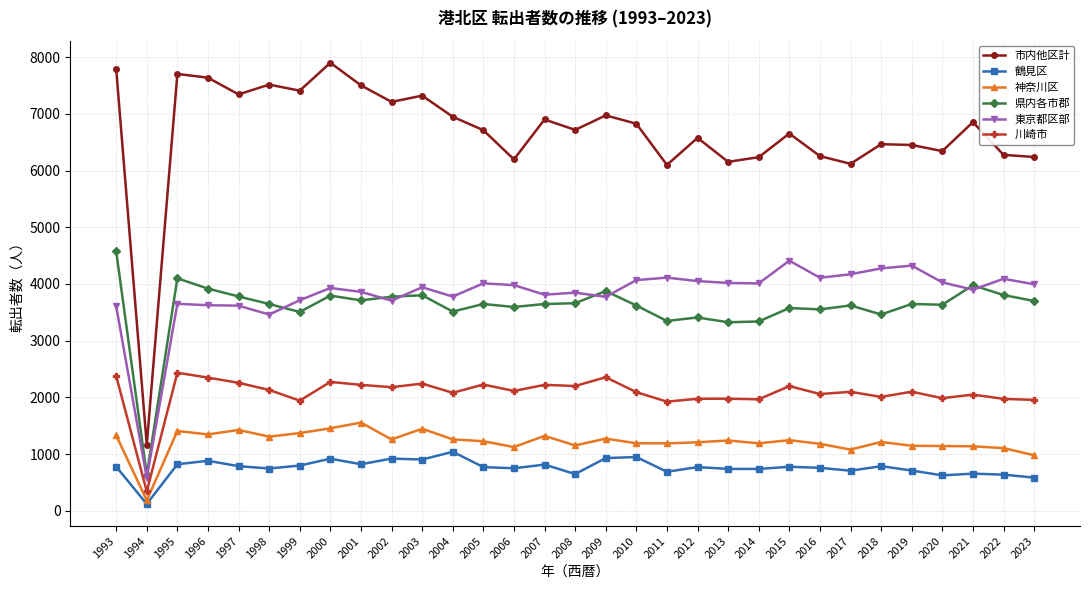

Where does the 県内各市郡 series first go above 3646?

1993